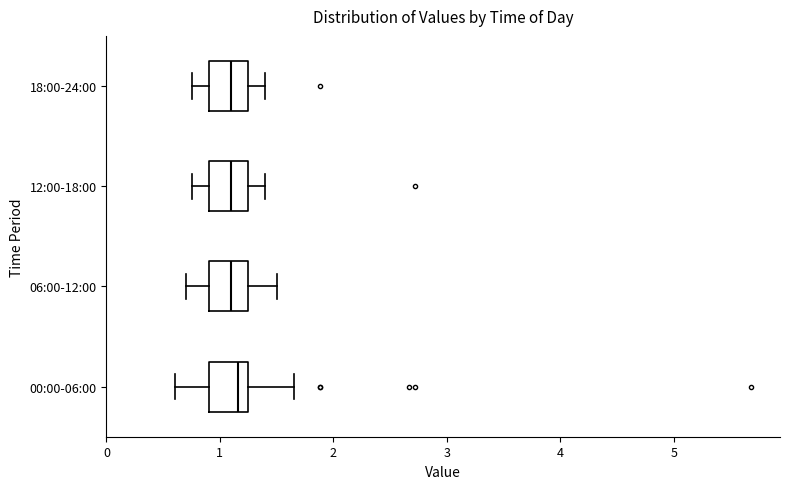

Reading bottom to top, transcribe this box plot: for each box, give where its median line is, the range the box spans, and where its two whiskers end, as read against the x-axis. The values are not printed on the chart, so give them approximately, as read against the axis.

00:00-06:00: median 1.2, box 0.9 to 1.3, whiskers 0.6 to 1.7
06:00-12:00: median 1.1, box 0.9 to 1.3, whiskers 0.7 to 1.5
12:00-18:00: median 1.1, box 0.9 to 1.3, whiskers 0.8 to 1.4
18:00-24:00: median 1.1, box 0.9 to 1.3, whiskers 0.8 to 1.4